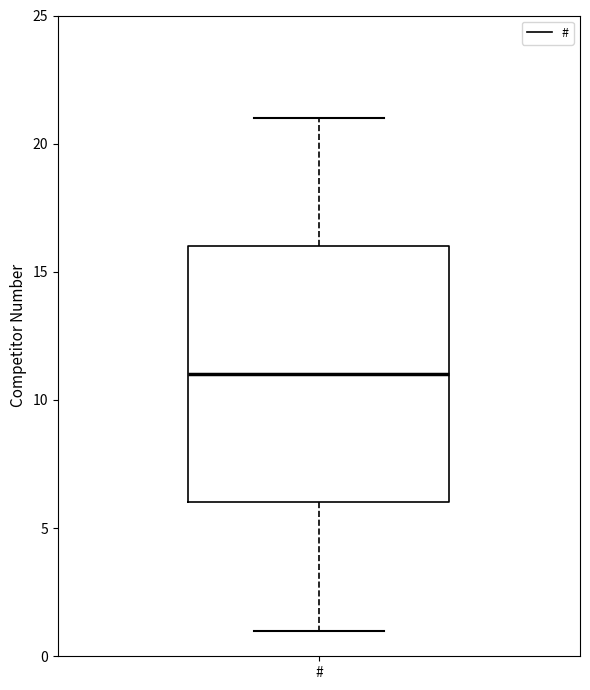

Where does the upper whisker of the box for # end on the y-axis? The values are not printed on the chart, so give them approximately, as read against the axis.

21